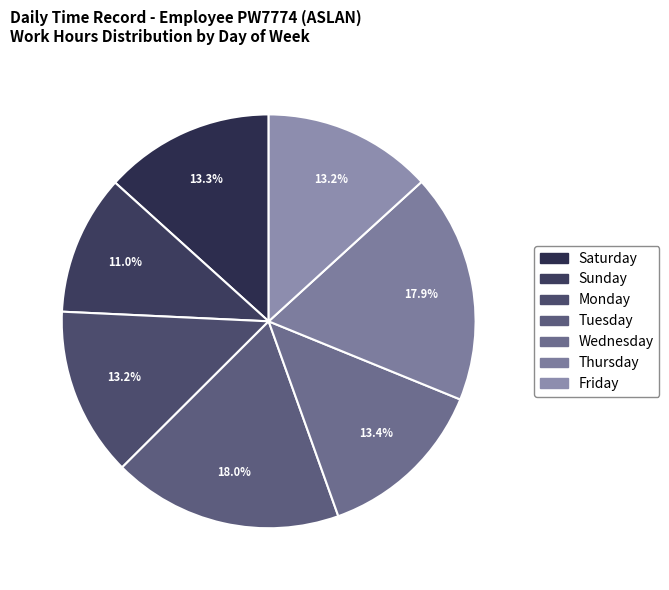

How many segments does this pie chart have?

7